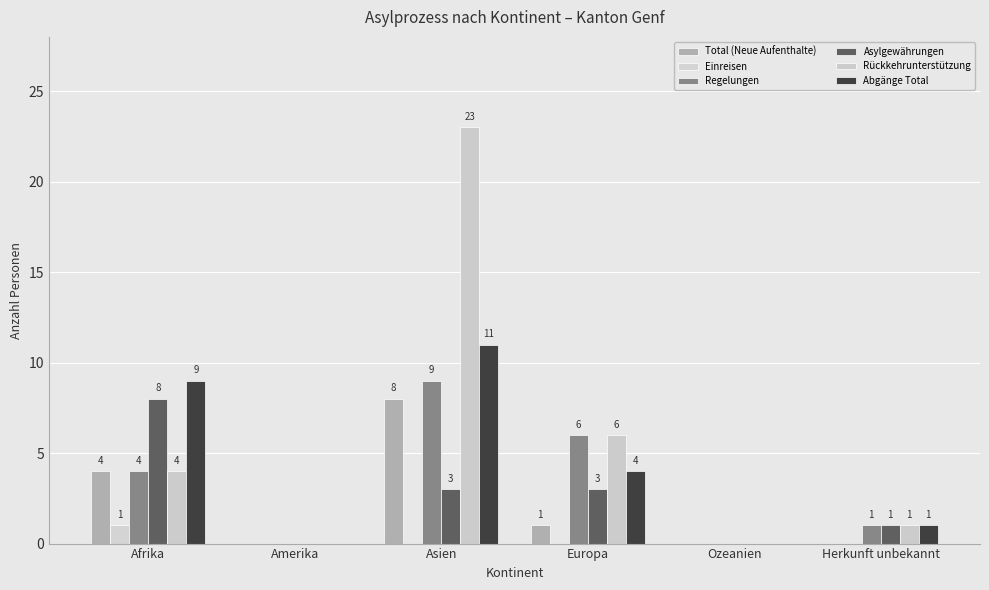

At which label does Asylgewährungen first exceed 3?

Afrika